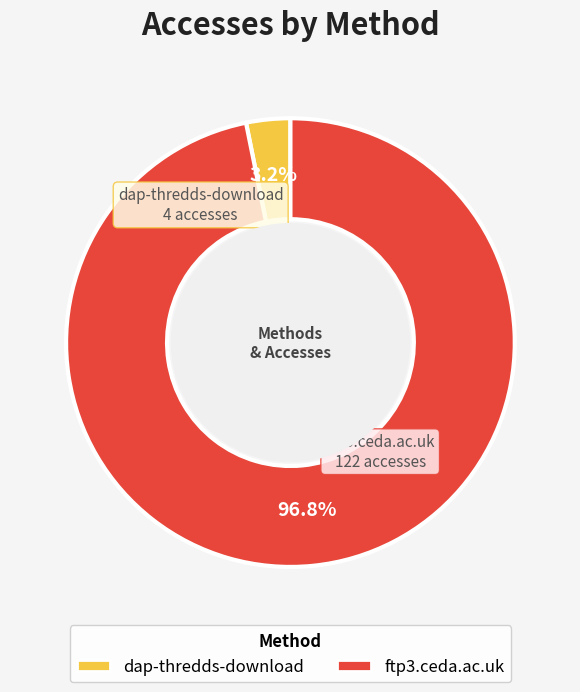

Which slice represents more than half of the pie?

ftp3.ceda.ac.uk